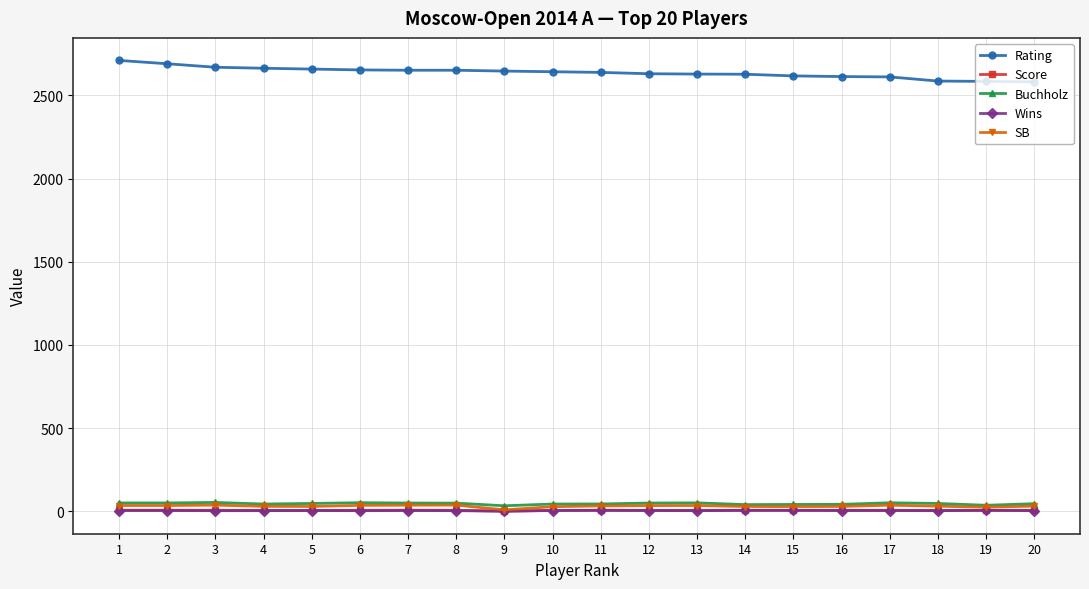

True or false: Wins and Buchholz cross at least once.

False